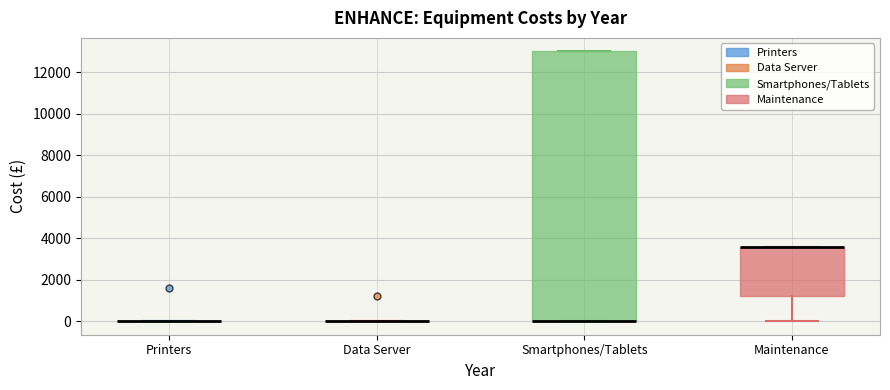

Reading left to right, transcribe this box plot: for each box, give where its median line is, the range the box spans, and where its two whiskers end, as read against the y-axis. The values are not printed on the chart, so give them approximately, as read against the axis.

Printers: box collapsed to a line at 0, whiskers 0 to 0
Data Server: box collapsed to a line at 0, whiskers 0 to 0
Smartphones/Tablets: median 0 (drawn on the box's lower edge), box 0 to 13000, whiskers 0 to 13000
Maintenance: median 3600 (drawn on the box's upper edge), box 1200 to 3600, whiskers 0 to 3600